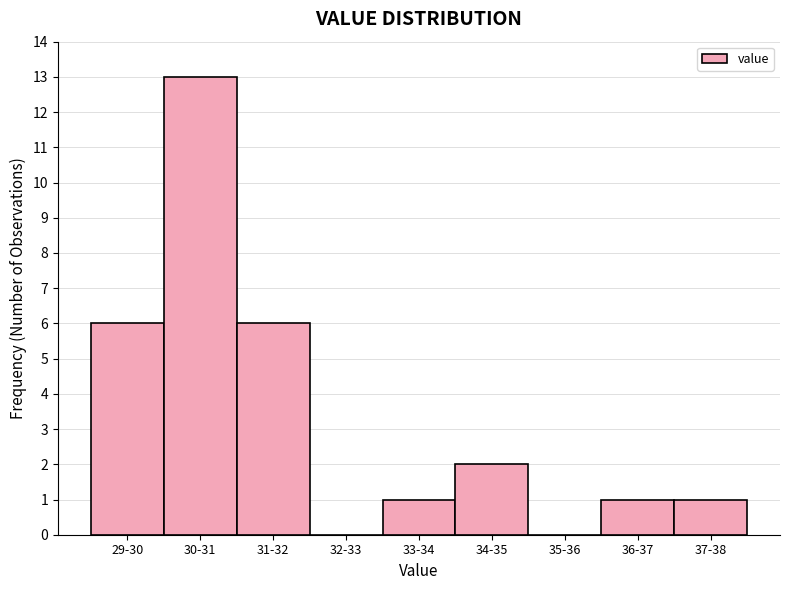

Reading left to right, transcribe all the data shown in this chart.

29-30=6	30-31=13	31-32=6	32-33=0	33-34=1	34-35=2	35-36=0	36-37=1	37-38=1